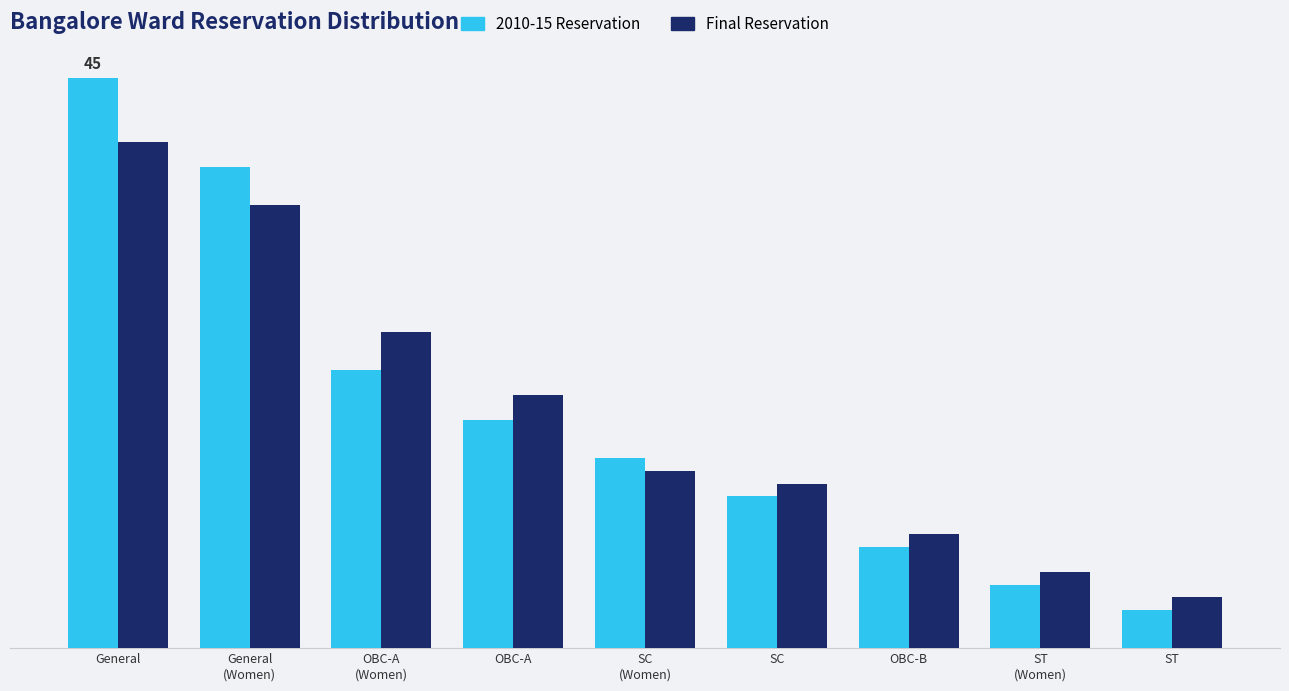

Are the bars grouped side by side (vs. stacked)?

Yes